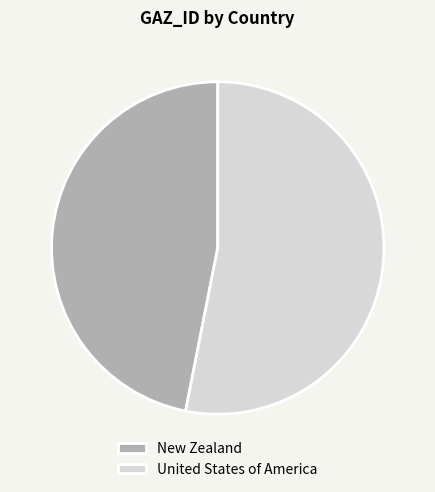

Which category accounts for the majority?

United States of America